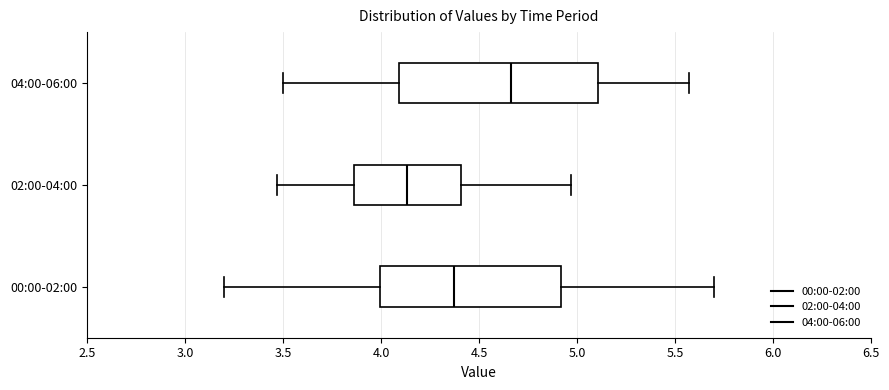

Where is the right edge of the box for 04:00-06:00 on the x-axis? The values are not printed on the chart, so give them approximately, as read against the axis.

5.10